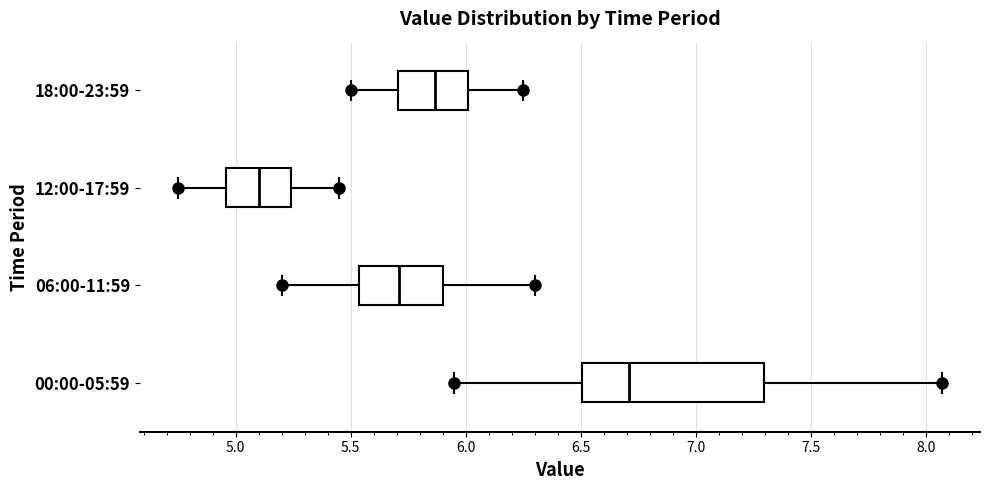

Reading bottom to top, transcribe this box plot: for each box, give where its median line is, the range the box spans, and where its two whiskers end, as read against the x-axis. The values are not printed on the chart, so give them approximately, as read against the axis.

00:00-05:59: median 6.70, box 6.50 to 7.30, whiskers 5.95 to 8.05
06:00-11:59: median 5.70, box 5.55 to 5.90, whiskers 5.20 to 6.30
12:00-17:59: median 5.10, box 4.95 to 5.25, whiskers 4.75 to 5.45
18:00-23:59: median 5.85, box 5.70 to 6.00, whiskers 5.50 to 6.25